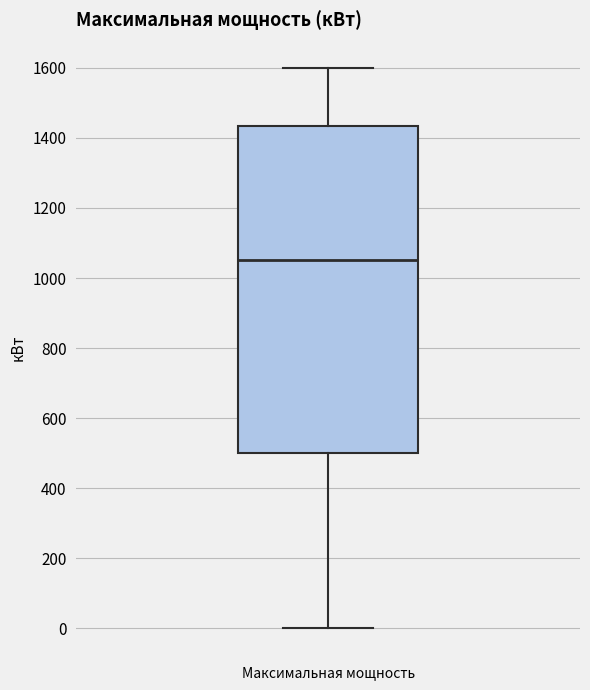

Where does the upper whisker of the box for Максимальная мощность end on the y-axis? The values are not printed on the chart, so give them approximately, as read against the axis.

1600